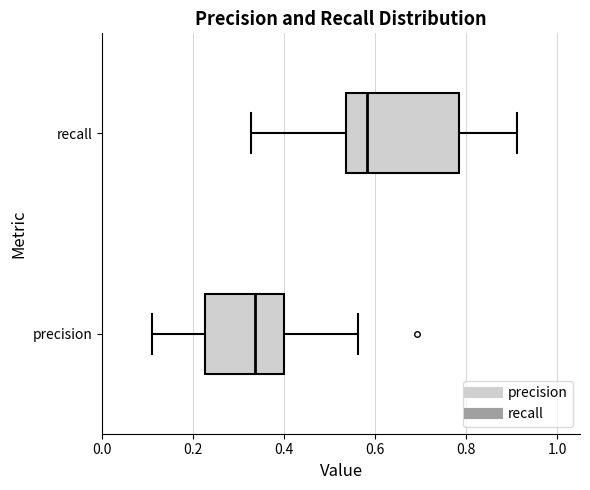

Reading bottom to top, read every box against the x-axis: the position of its median line, the range the box covers, and the ends of its whiskers. The values are not printed on the chart, so give them approximately, as read against the axis.

precision: median 0.34, box 0.22 to 0.40, whiskers 0.12 to 0.56
recall: median 0.58, box 0.54 to 0.78, whiskers 0.32 to 0.92